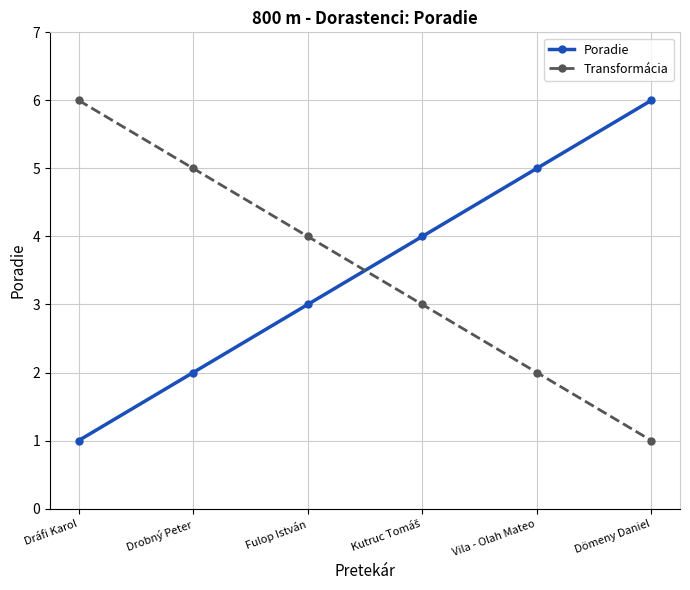

True or false: Poradie has a value of 1 at Drobný Peter.

False